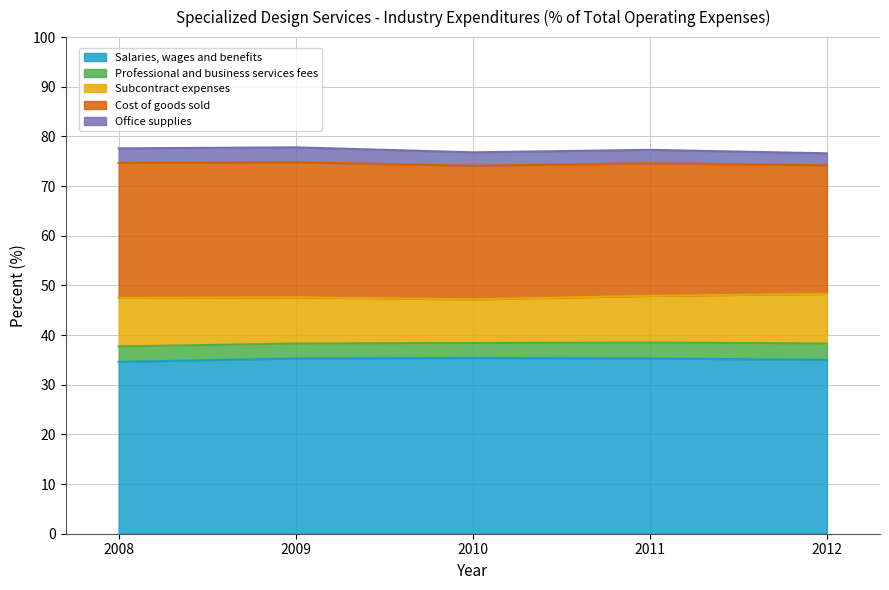

In Subcontract expenses, how many points are lower than both neighbors (excluding endpoints)?

1